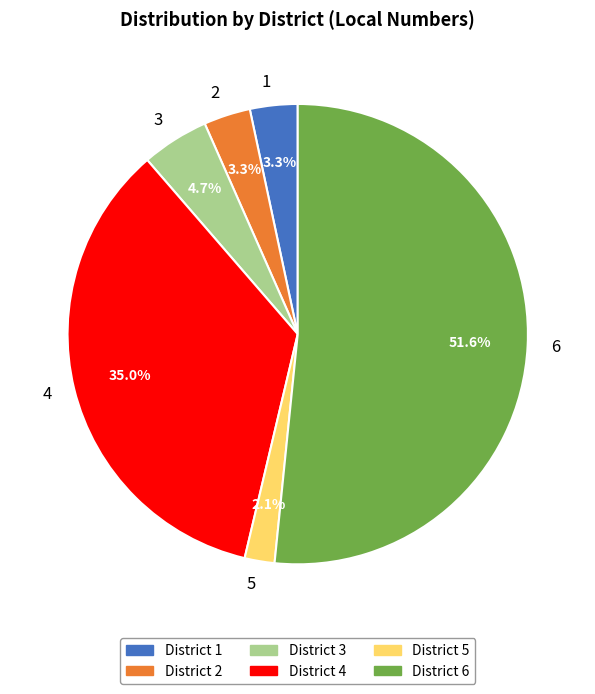

What is the total percentage of 3 and 6?

56.3%